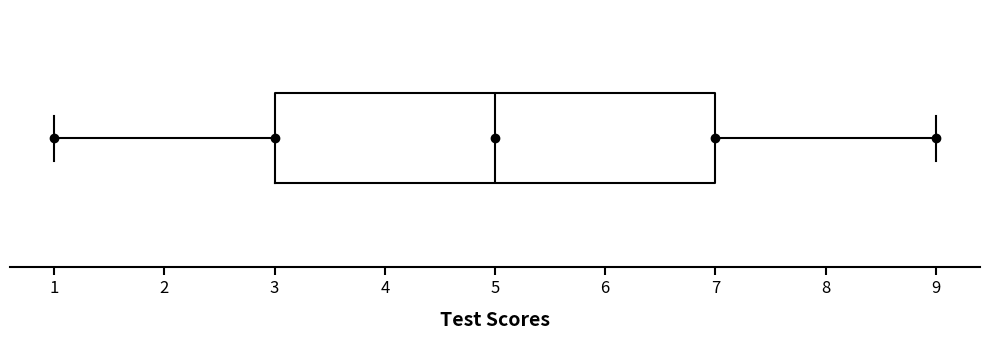

Read this box plot against the x-axis: the position of the median line, the range covered by the box, and the ends of both whiskers. The values are not printed on the chart, so give them approximately, as read against the axis.

median 5, box 3 to 7, whiskers 1 to 9